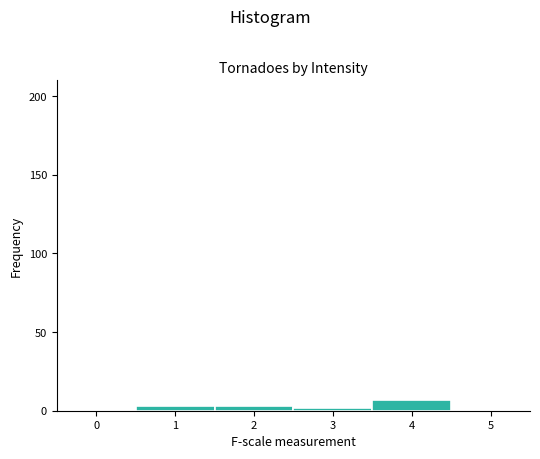

How tall is the bar that spans 3.5 to 4.5 on the x-axis? The values are not printed on the chart, so give them approximately, as read against the axis.

5